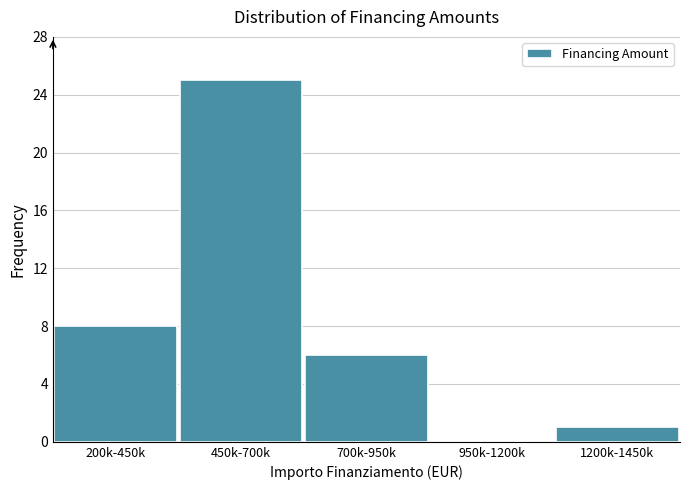

Reading left to right, what are all the values shown in this chart?

200k-450k=8	450k-700k=25	700k-950k=6	950k-1200k=0	1200k-1450k=1